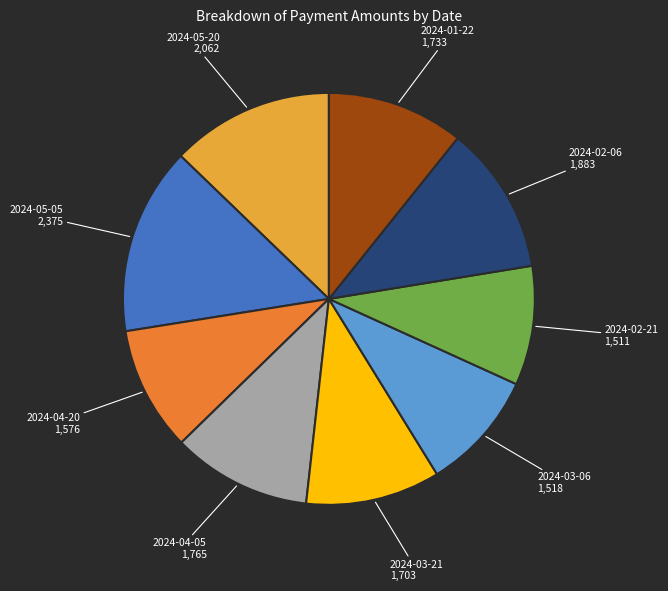

Is 2024-03-06 the majority of the pie?

No